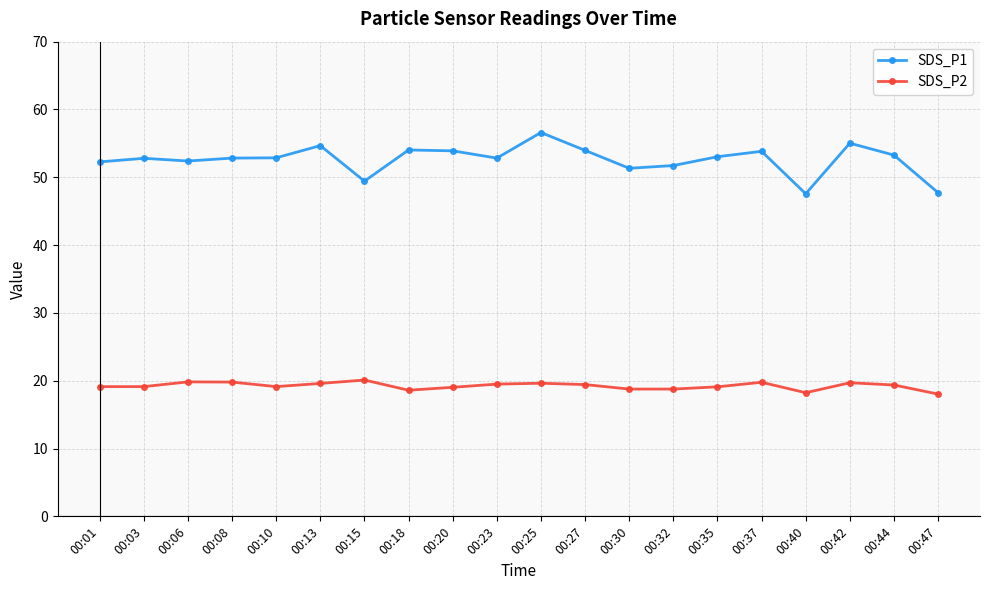

True or false: SDS_P2 has more than 0 points higher than both neighbors.

True